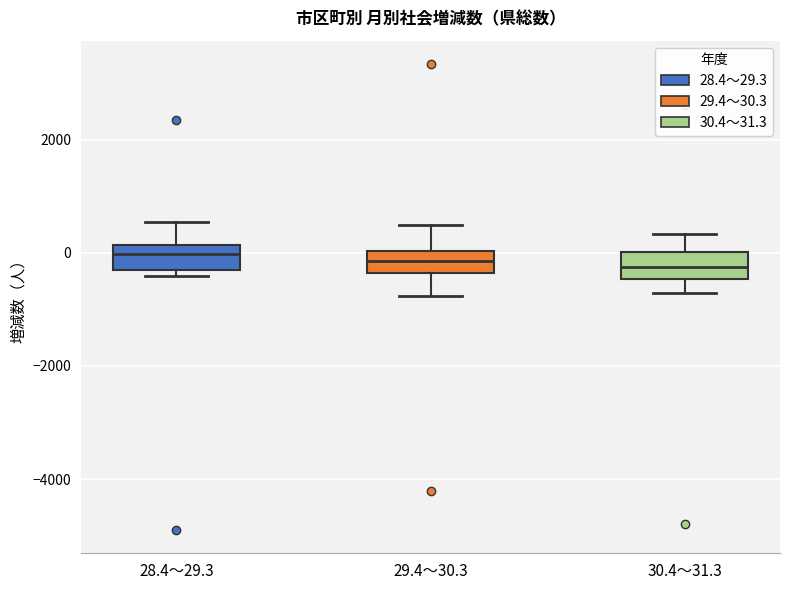

Reading left to right, read every box against the y-axis: the position of its median line, the range the box covers, and the ends of its whiskers. The values are not printed on the chart, so give them approximately, as read against the axis.

28.4～29.3: median 0, box -400 to 200, whiskers -400 (just below the box's lower edge) to 600
29.4～30.3: median -200, box -400 to 0, whiskers -800 to 400
30.4～31.3: median -200, box -400 to 0, whiskers -800 to 400